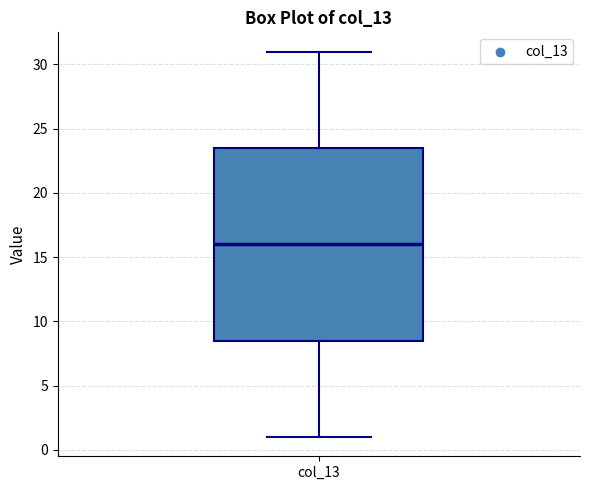

Transcribe this box plot: give where the median line is, the range the box spans, and where the two whiskers end, as read against the y-axis. The values are not printed on the chart, so give them approximately, as read against the axis.

median 16.0, box 8.5 to 23.5, whiskers 1.0 to 31.0